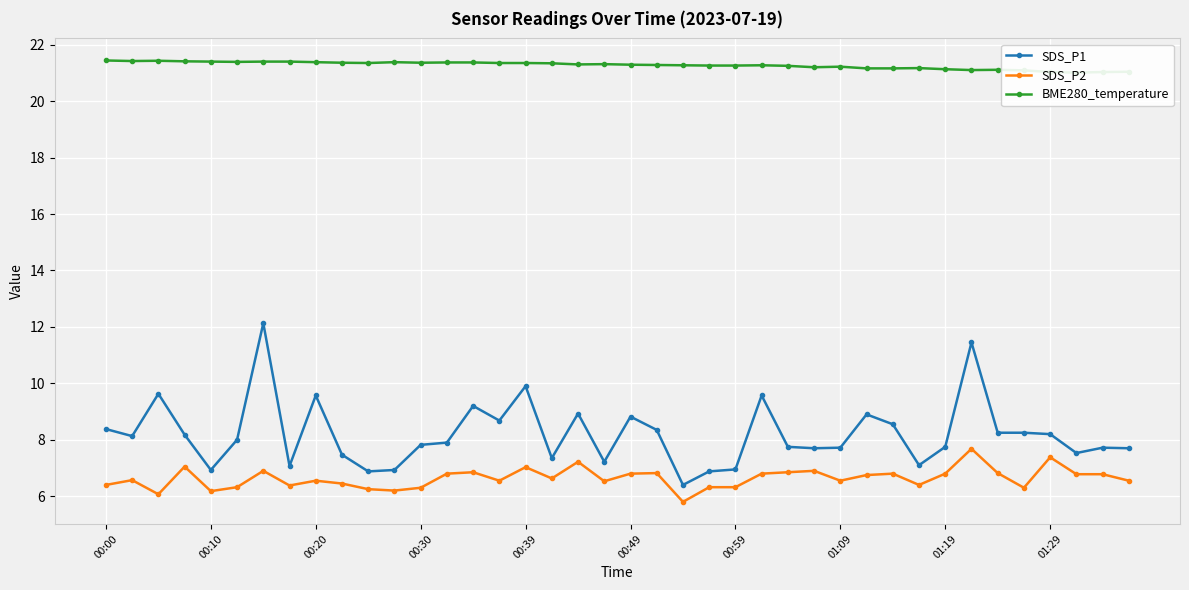

What is the highest value of the SDS_P1 series?

12.1